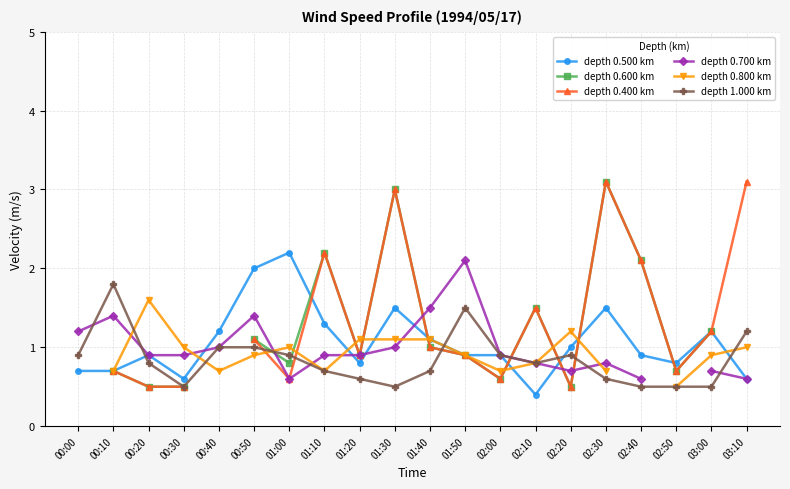

What is the smallest value displayed?

0.4